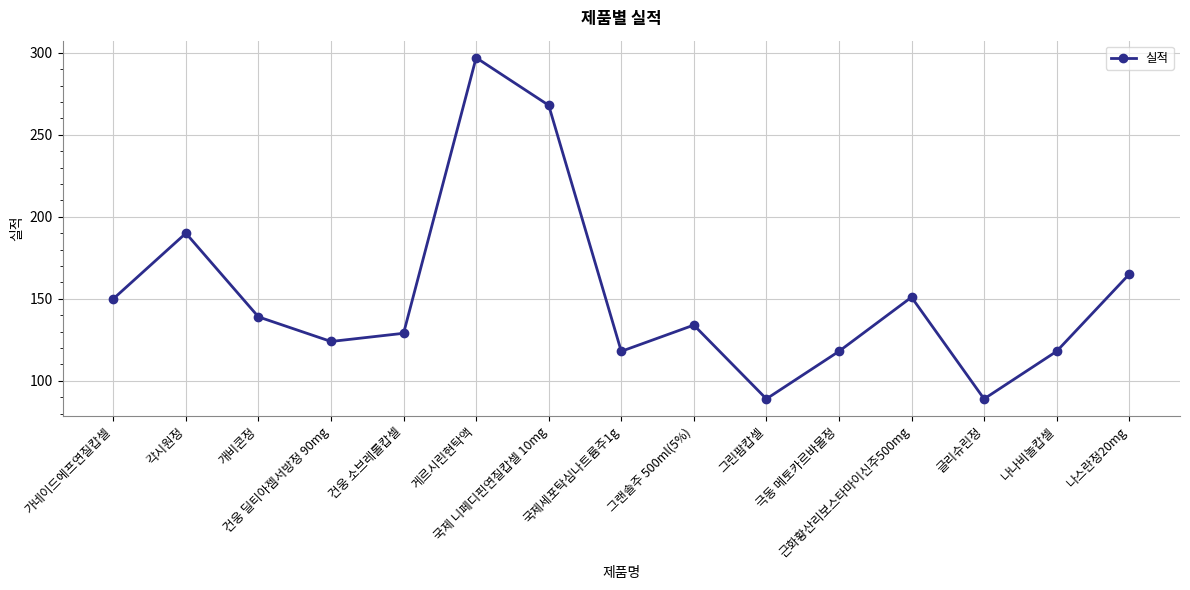

What is the value of the 13th point from the left?

89